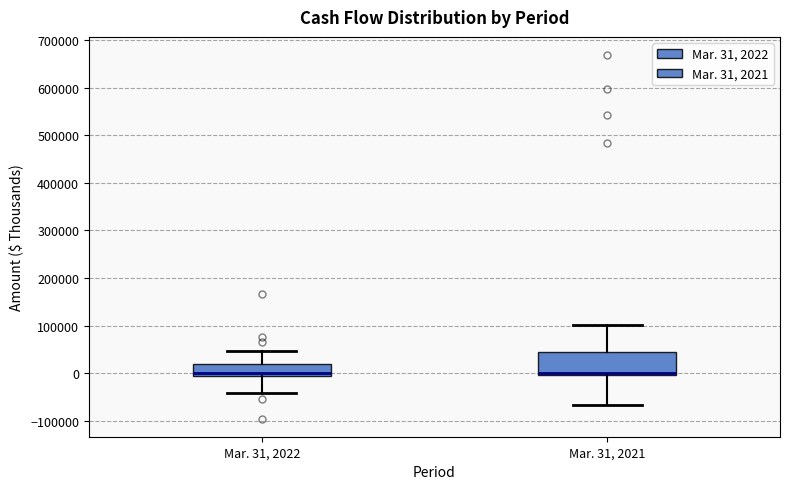

Where is the upper edge of the box for Mar. 31, 2022 on the y-axis? The values are not printed on the chart, so give them approximately, as read against the axis.

20000